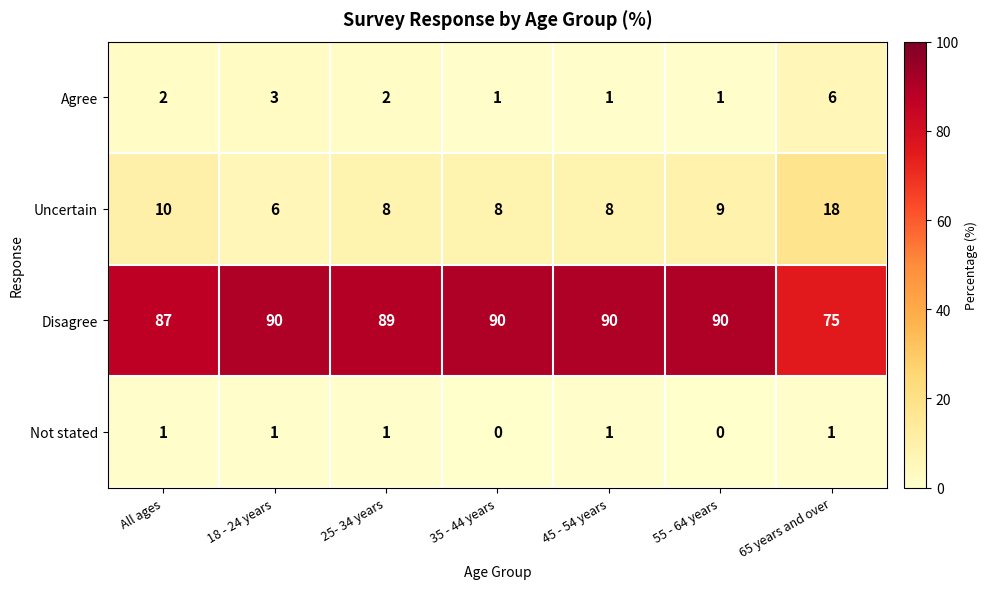

Reading right to left, list all the values displayed in this chart.

Agree: 65 years and over=6	55 - 64 years=1	45 - 54 years=1	35 - 44 years=1	25- 34 years=2	18 - 24 years=3	All ages=2
Uncertain: 65 years and over=18	55 - 64 years=9	45 - 54 years=8	35 - 44 years=8	25- 34 years=8	18 - 24 years=6	All ages=10
Disagree: 65 years and over=75	55 - 64 years=90	45 - 54 years=90	35 - 44 years=90	25- 34 years=89	18 - 24 years=90	All ages=87
Not stated: 65 years and over=1	55 - 64 years=0	45 - 54 years=1	35 - 44 years=0	25- 34 years=1	18 - 24 years=1	All ages=1